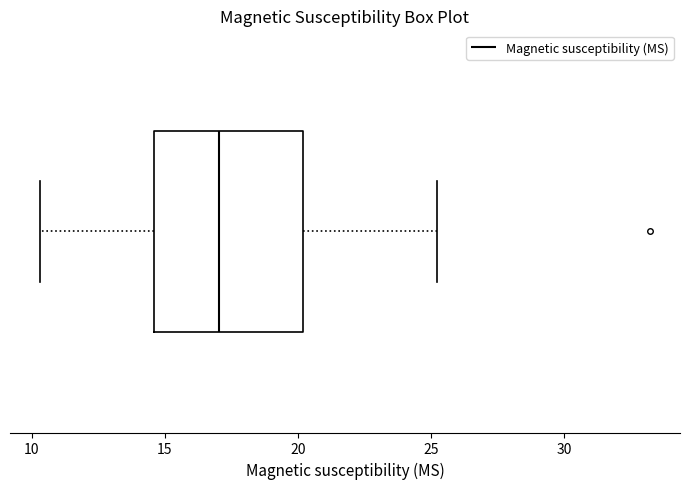

Where is the left edge of the box on the x-axis? The values are not printed on the chart, so give them approximately, as read against the axis.

14.5